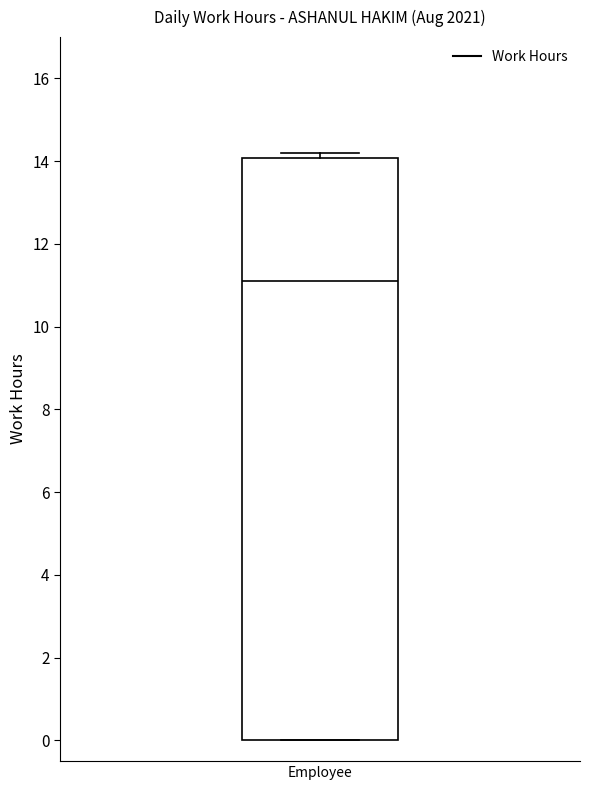

Where is the lower edge of the box for Employee on the y-axis? The values are not printed on the chart, so give them approximately, as read against the axis.

0.0